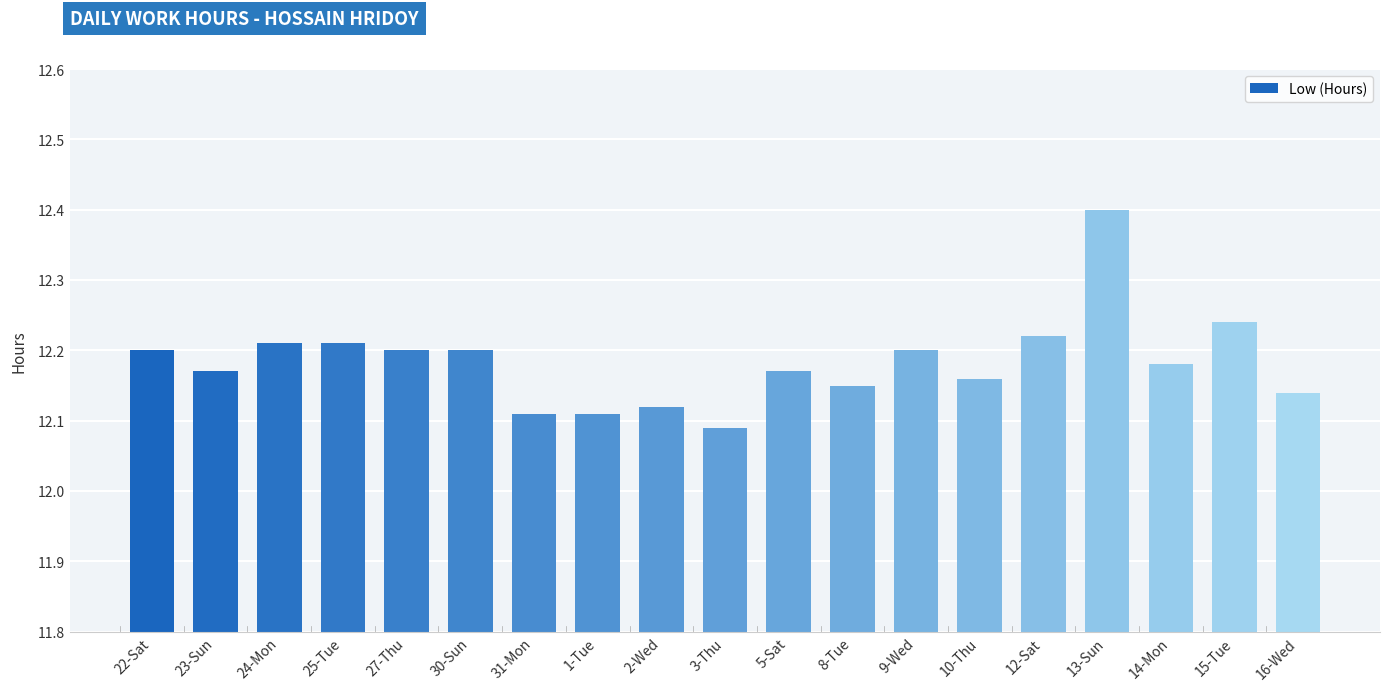

Where is the data nearest to the value 12?

3-Thu